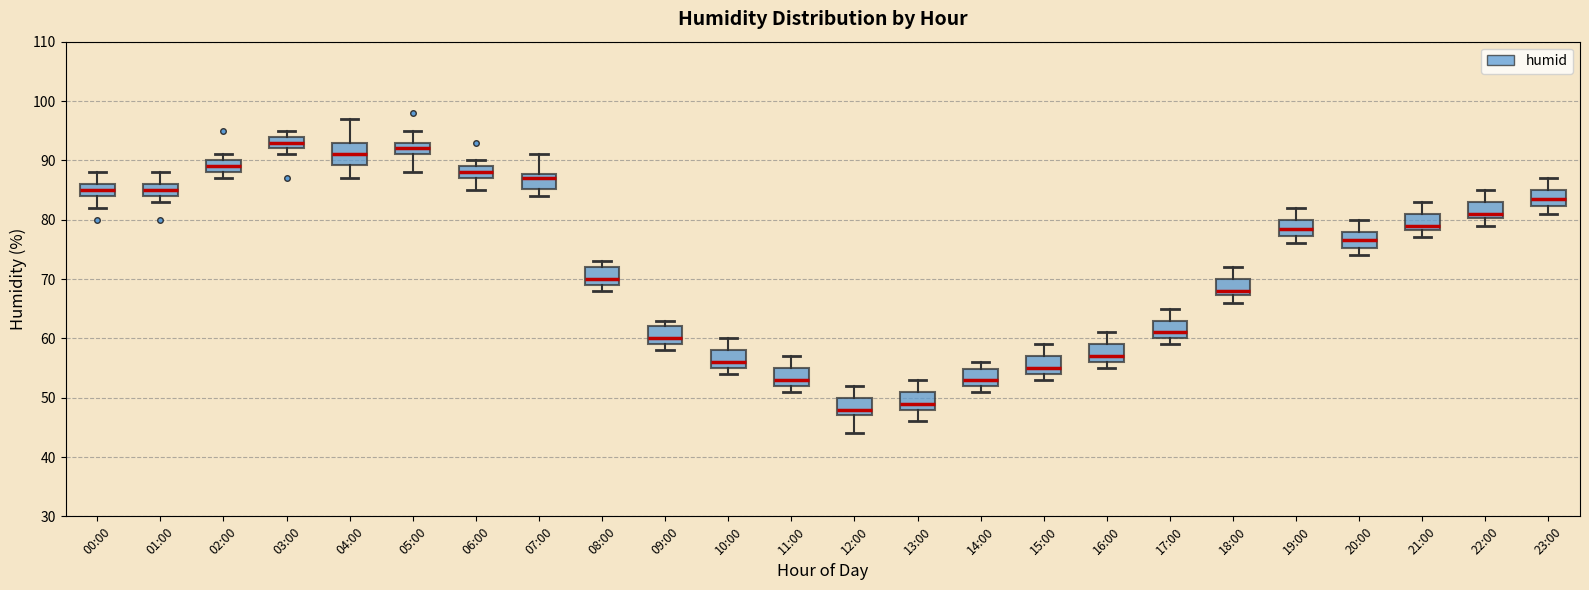

Reading left to right, read every box against the y-axis: the position of its median line, the range the box covers, and the ends of its whiskers. The values are not printed on the chart, so give them approximately, as read against the axis.

00:00: median 85, box 84 to 86, whiskers 82 to 88
01:00: median 85, box 84 to 86, whiskers 83 to 88
02:00: median 89, box 88 to 90, whiskers 87 to 91
03:00: median 93, box 92 to 94, whiskers 91 to 95
04:00: median 91, box 89 to 93, whiskers 87 to 97
05:00: median 92, box 91 to 93, whiskers 88 to 95
06:00: median 88, box 87 to 89, whiskers 85 to 90
07:00: median 87, box 85 to 88, whiskers 84 to 91
08:00: median 70, box 69 to 72, whiskers 68 to 73
09:00: median 60, box 59 to 62, whiskers 58 to 63
10:00: median 56, box 55 to 58, whiskers 54 to 60
11:00: median 53, box 52 to 55, whiskers 51 to 57
12:00: median 48, box 47 to 50, whiskers 44 to 52
13:00: median 49, box 48 to 51, whiskers 46 to 53
14:00: median 53, box 52 to 55, whiskers 51 to 56
15:00: median 55, box 54 to 57, whiskers 53 to 59
16:00: median 57, box 56 to 59, whiskers 55 to 61
17:00: median 61, box 60 to 63, whiskers 59 to 65
18:00: median 68, box 67 to 70, whiskers 66 to 72
19:00: median 79, box 77 to 80, whiskers 76 to 82
20:00: median 77, box 75 to 78, whiskers 74 to 80
21:00: median 79, box 78 to 81, whiskers 77 to 83
22:00: median 81, box 80 to 83, whiskers 79 to 85
23:00: median 84, box 82 to 85, whiskers 81 to 87